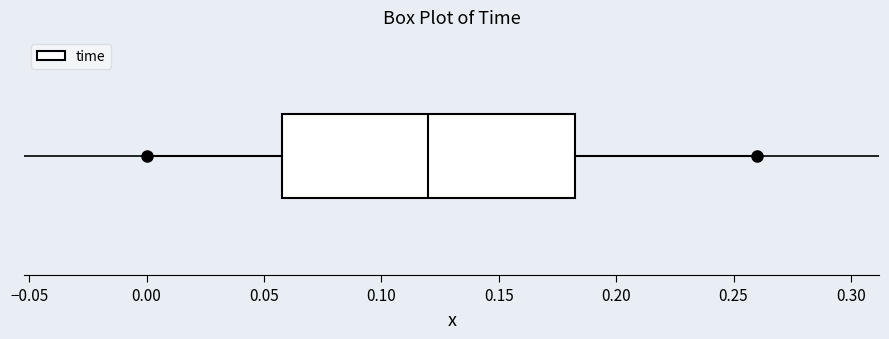

Transcribe this box plot: give where the median line is, the range the box spans, and where the two whiskers end, as read against the x-axis. The values are not printed on the chart, so give them approximately, as read against the axis.

median 0.120, box 0.060 to 0.185, whiskers 0.000 to 0.260